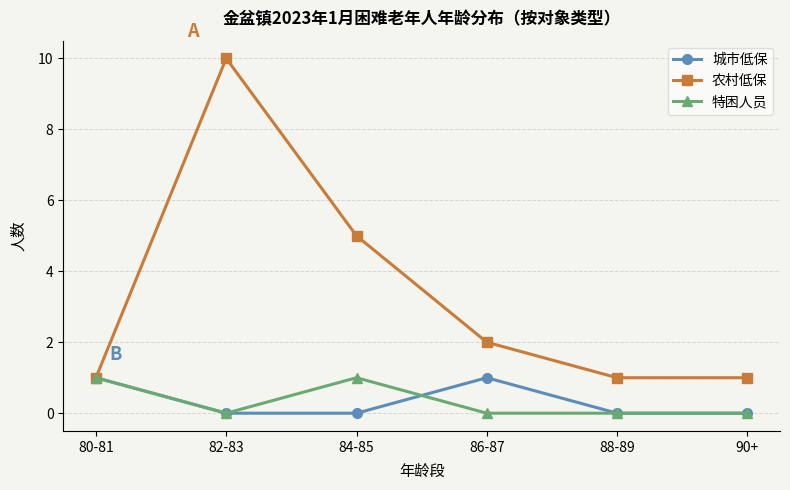

Which category has the highest value across all series?

82-83